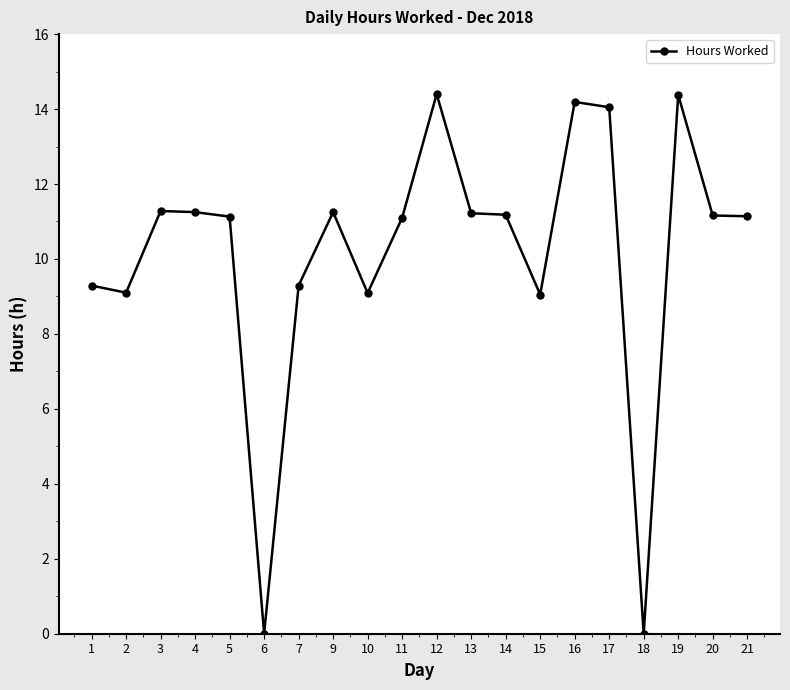

The value at 6 is 0.0. True or false?

True